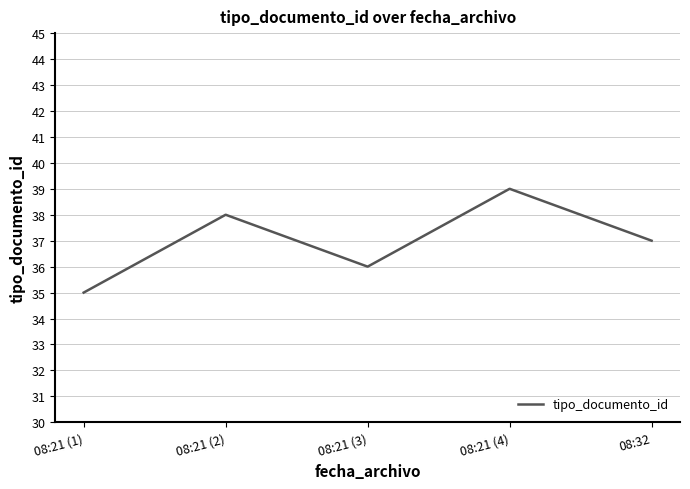

What is the average value?

37